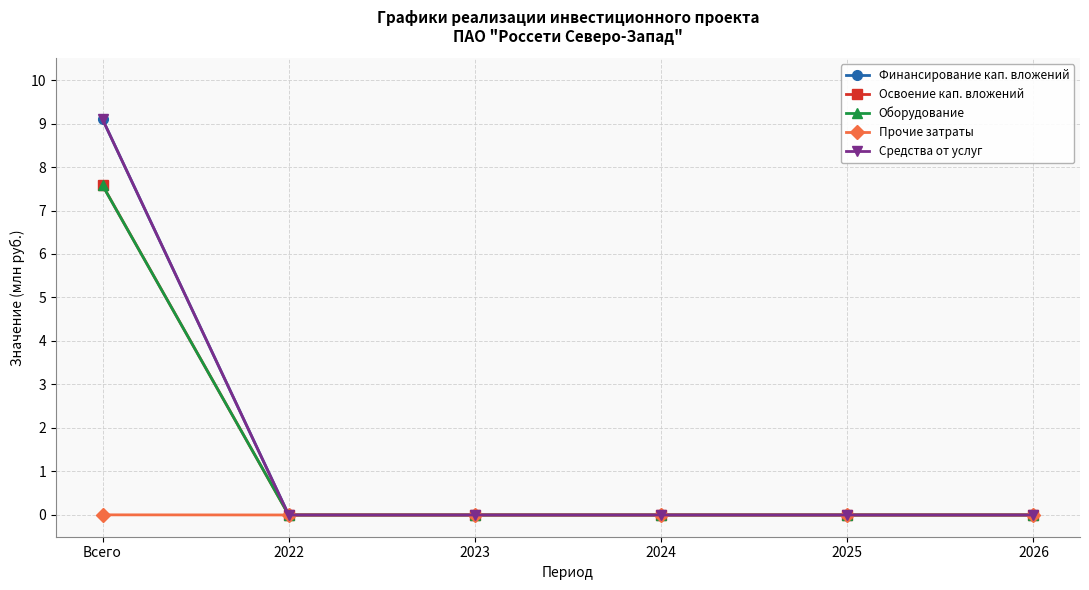

True or false: Освоение кап. вложений and Оборудование cross at least once.

False